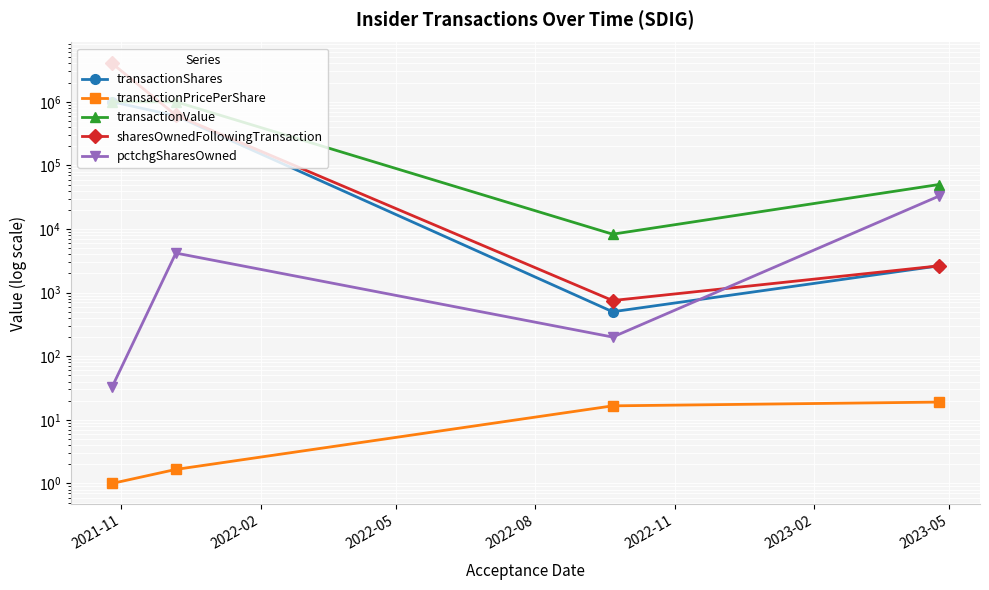

At which category does the chart reach its peak across all series?

2021-11